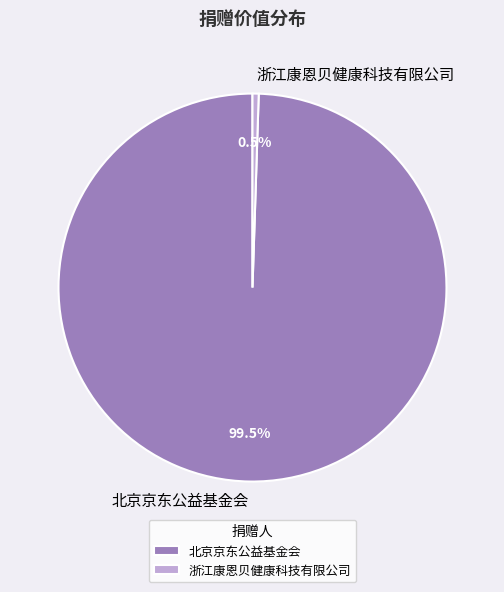

Between 北京京东公益基金会 and 浙江康恩贝健康科技有限公司, which is larger?

北京京东公益基金会